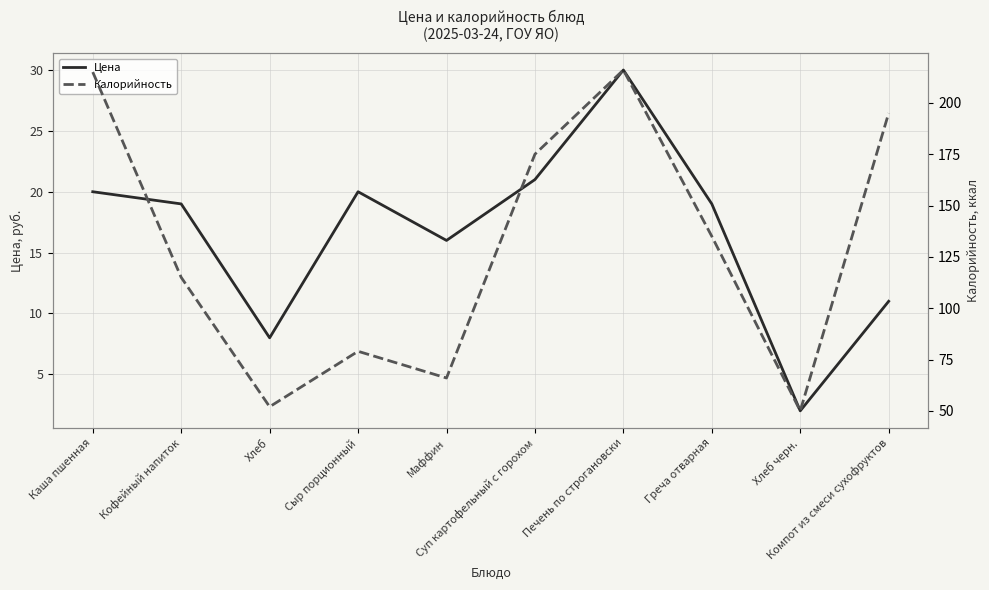

How many lines are shown in the chart?

2